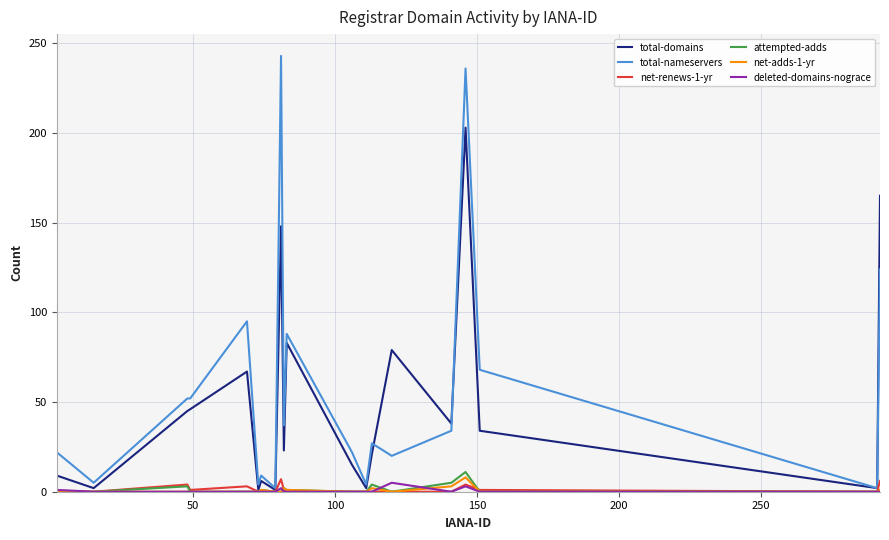

Which series has the largest range (max minus min)?

total-nameservers